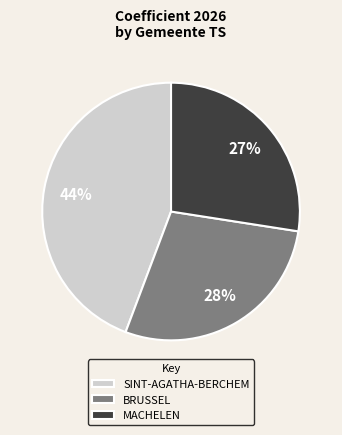

What percentage is the MACHELEN slice, to the nearest percent?

27%